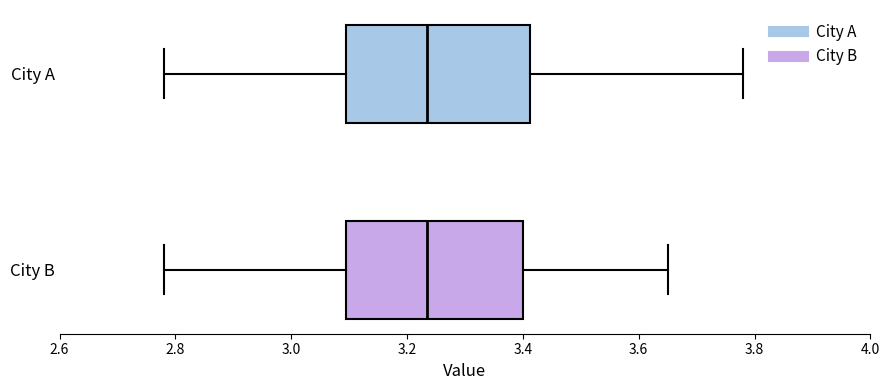

Where is the right edge of the box for City A on the x-axis? The values are not printed on the chart, so give them approximately, as read against the axis.

3.42